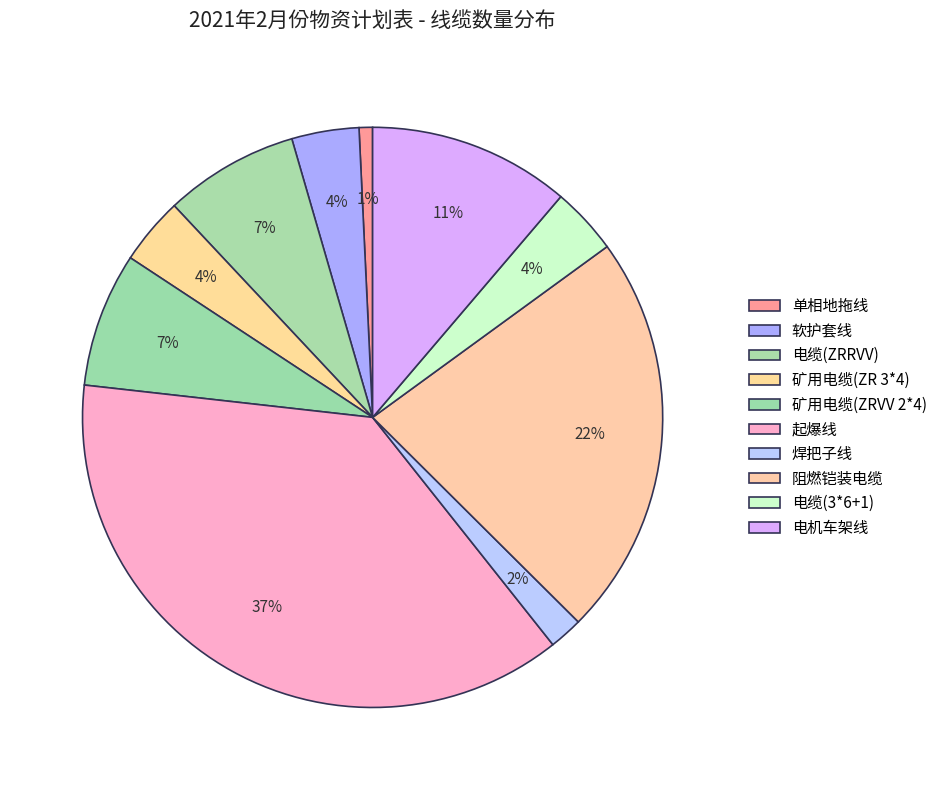

Count the number of slices in the pie.

10